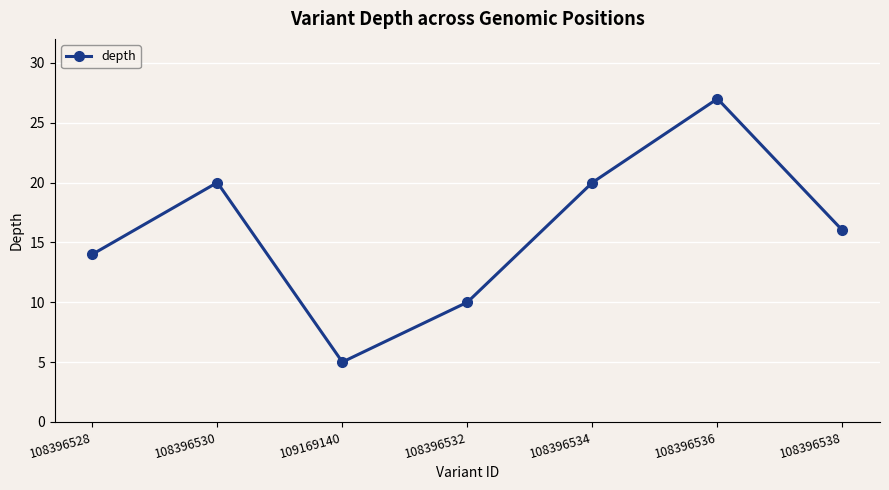

What is the change in value from 109169140 to 108396534?

+15